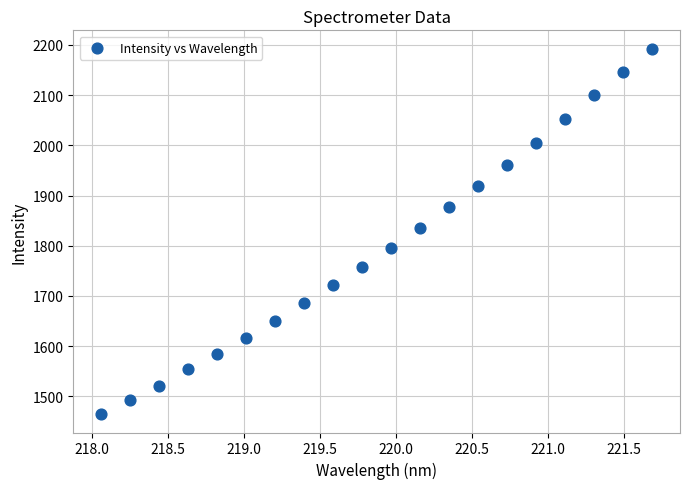

What is the range of X values (max minus min)?

3.6